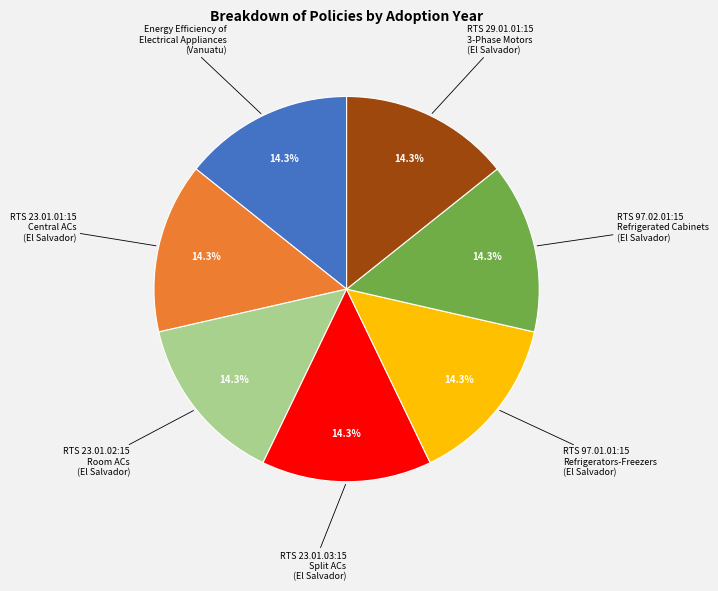

Is there a majority slice in this chart?

No